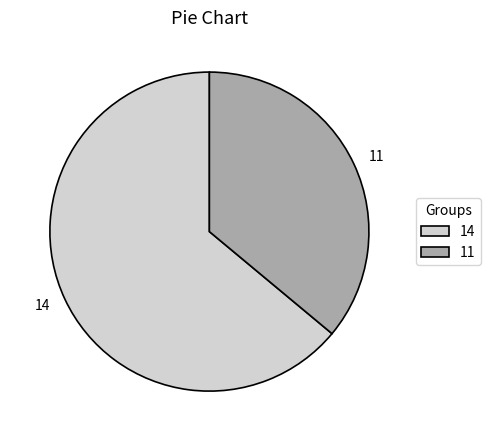

Approximately how many times larger is the value at 11 compared to 14?

0.6